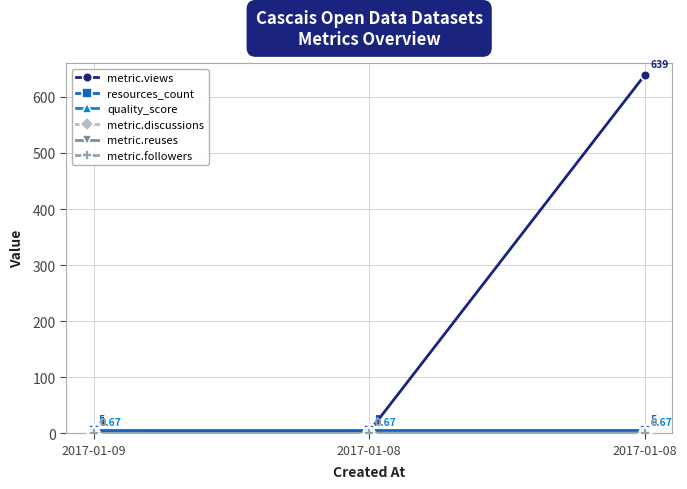

Is this an area chart (filled region under the line)?

No